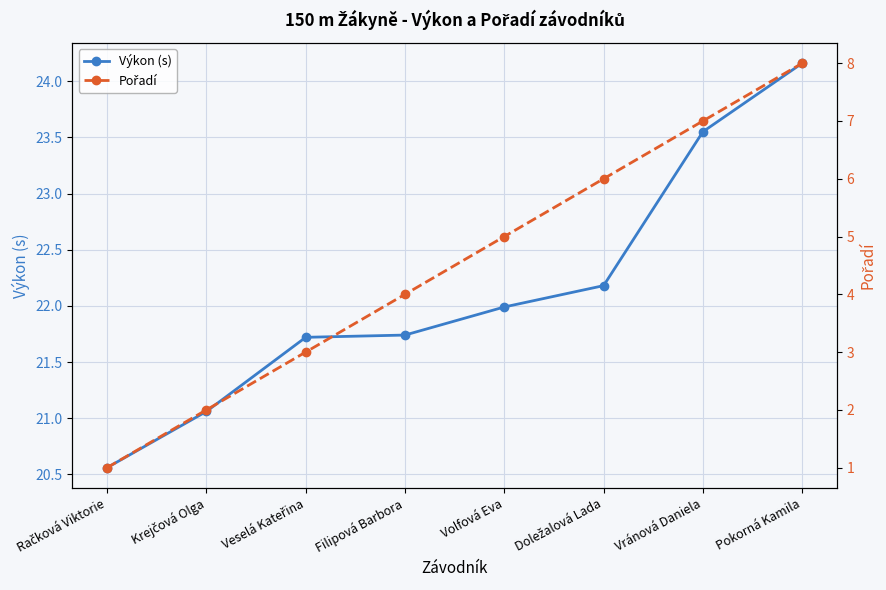

True or false: Výkon (s) and Pořadí intersect in this chart.

False